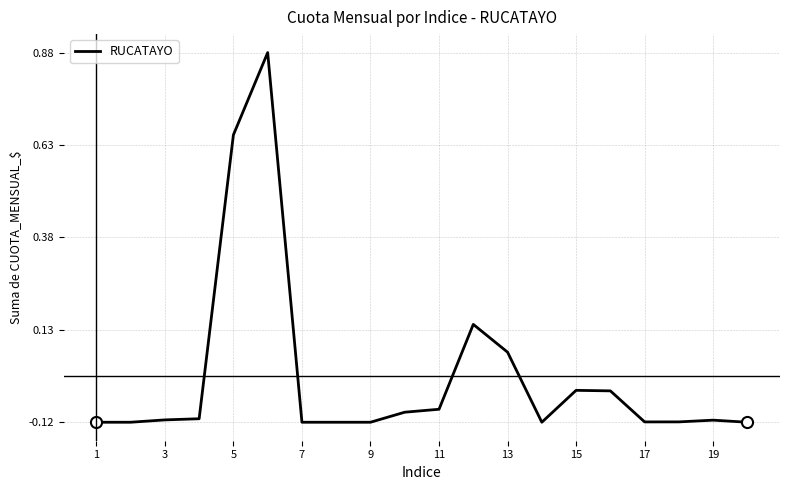

What is the difference between the maximum and minimum values?

1.0